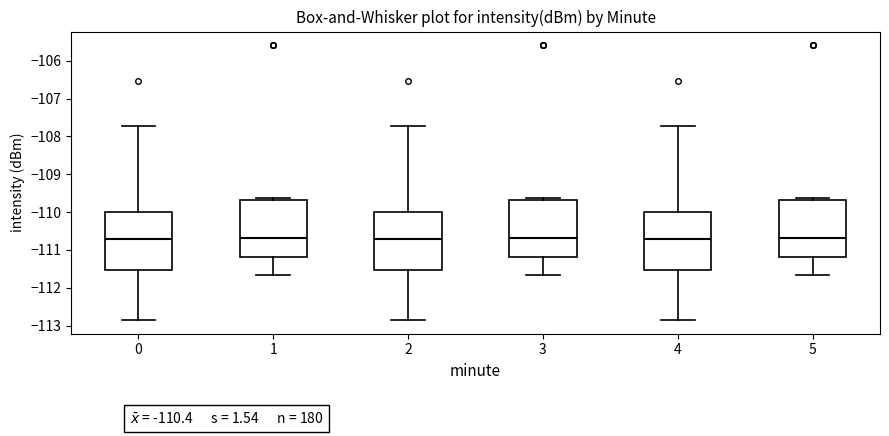

Where does the median line of the box at x = 3 sit on the y-axis? The values are not printed on the chart, so give them approximately, as read against the axis.

-110.7